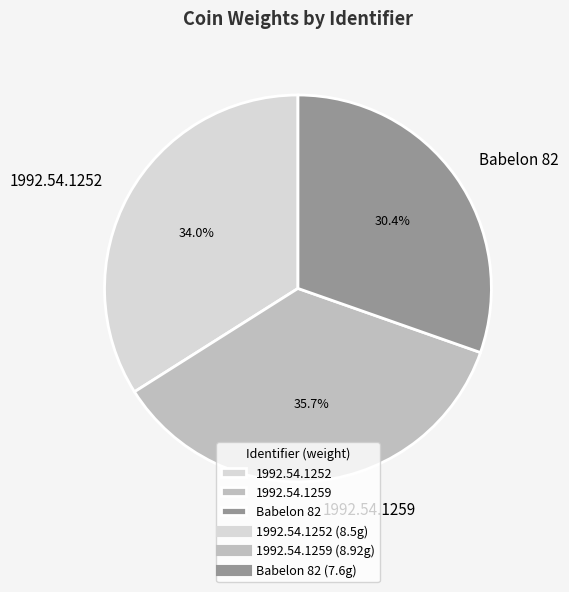

The 1992.54.1259 slice represents 36% of the pie. True or false?

True